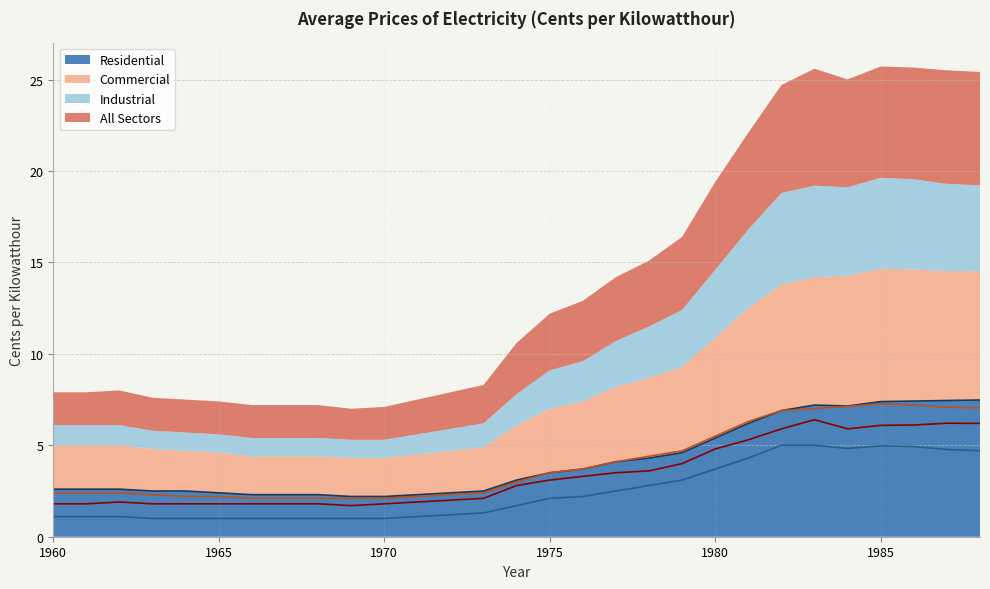

What is the difference between the second highest and minimum values in the Residential series?

5.2